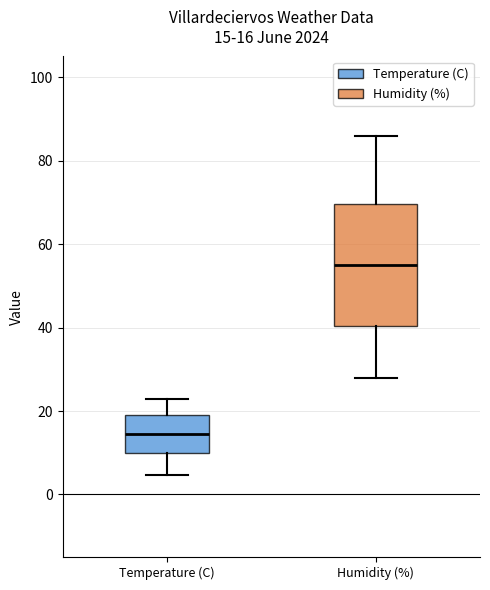

Which box has the lowest median line?

Temperature (C)